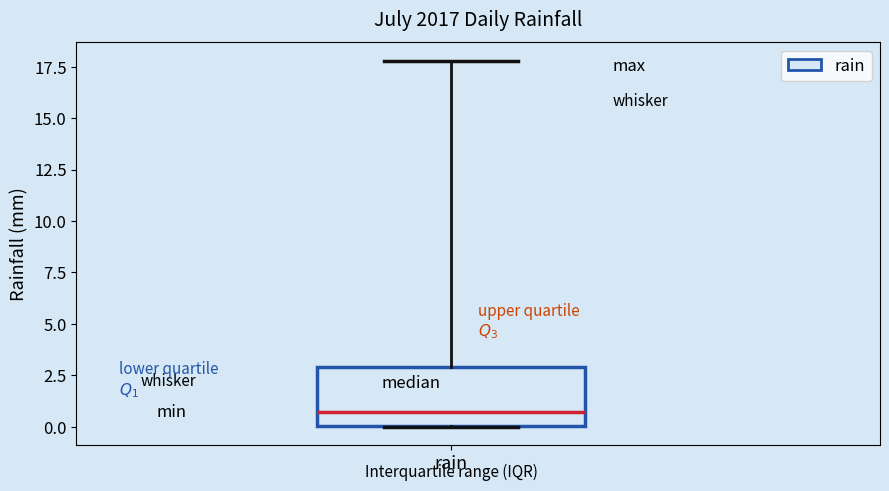

Transcribe this box plot: give where the median line is, the range the box spans, and where the two whiskers end, as read against the y-axis. The values are not printed on the chart, so give them approximately, as read against the axis.

median 0.5, box 0.0 to 3.0, whiskers 0.0 to 18.0